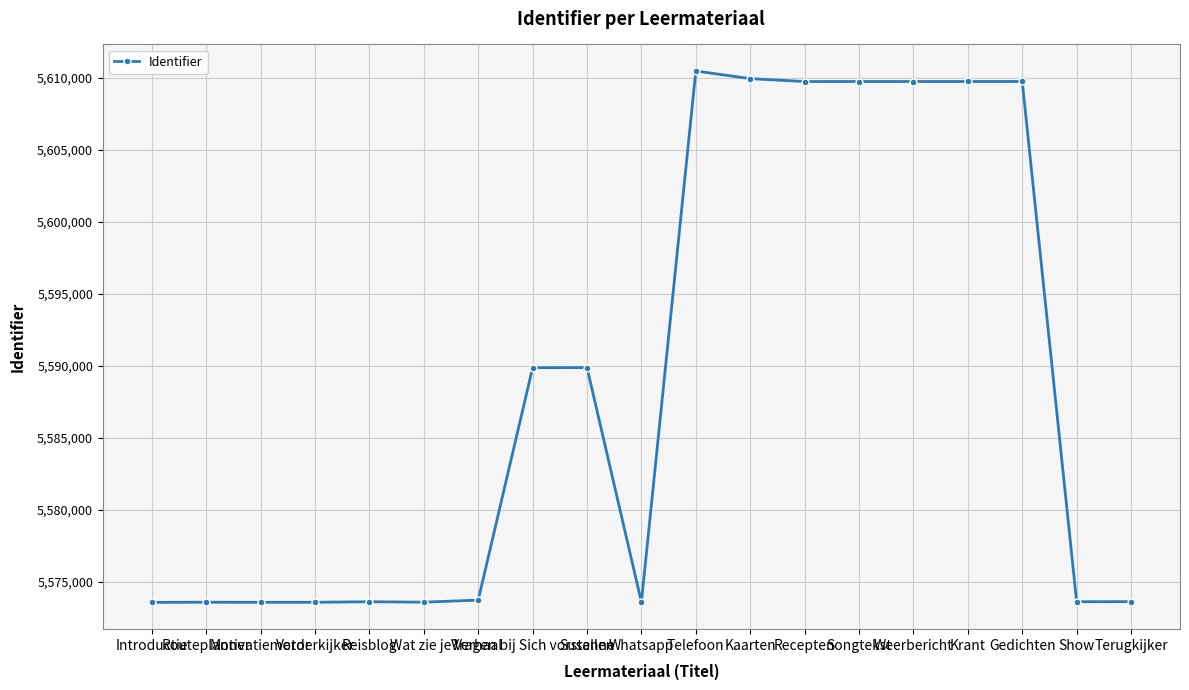

What is the sum of all values?

106185273